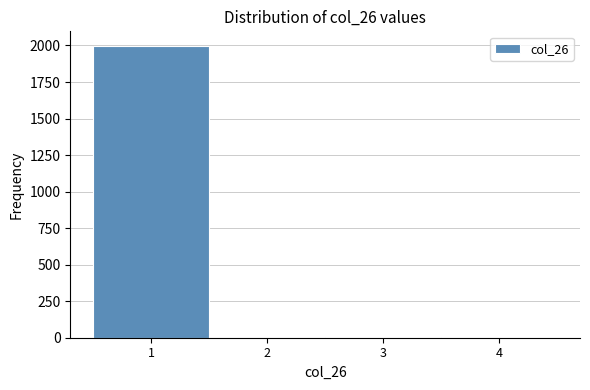

How tall is the bar that spans 0.5 to 1.5 on the x-axis? The values are not printed on the chart, so give them approximately, as read against the axis.

2000